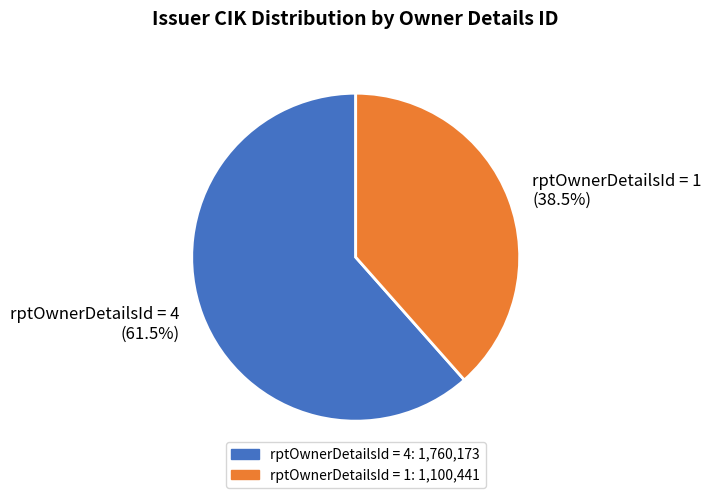

Which slice represents more than half of the pie?

rptOwnerDetailsId = 4